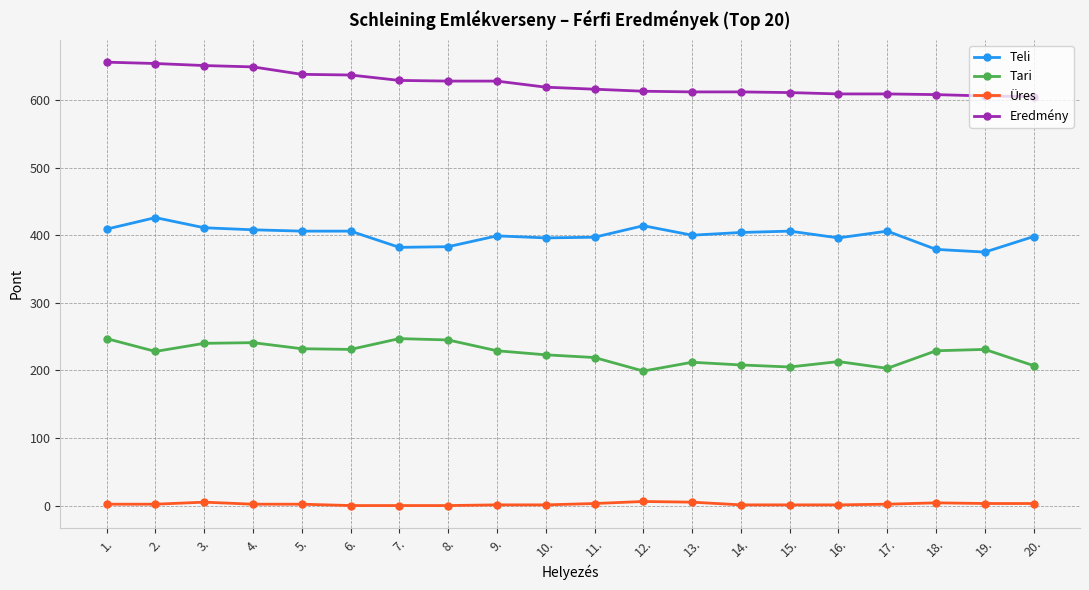

Which series has the largest total across all categories?

Eredmény